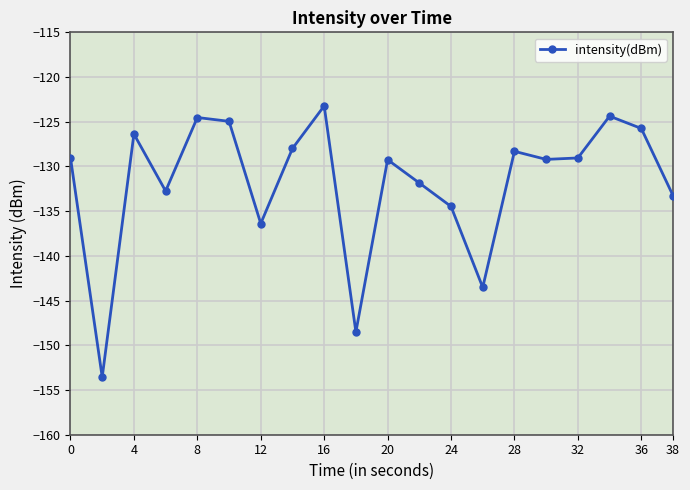

How many interior local valleys (lower than both neighbors) does the data have?

6